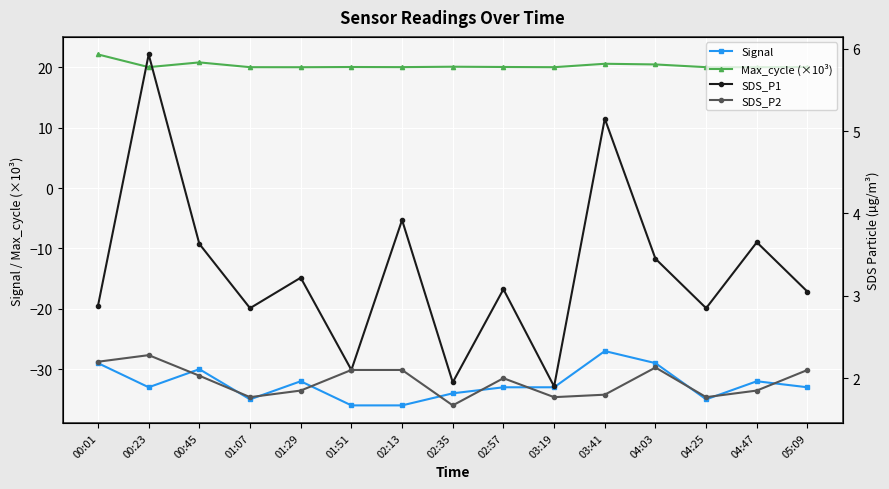

At which category is the sum across all series the highest?

03:41